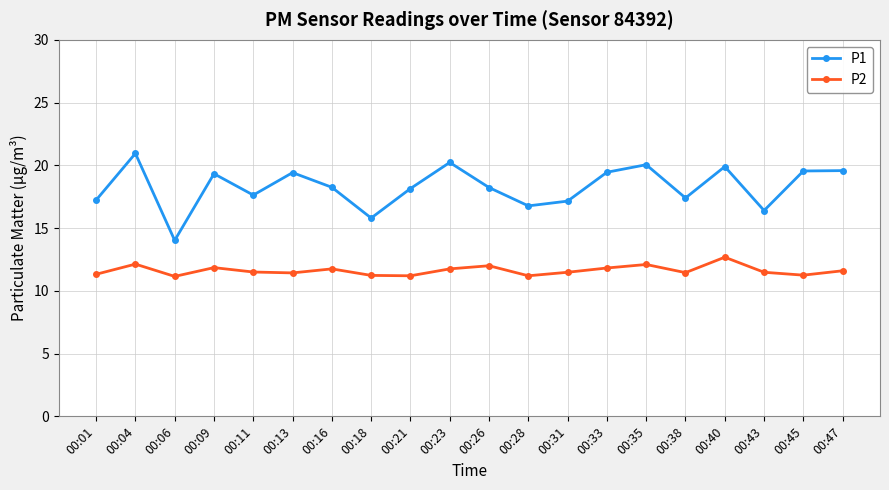

Does the chart display data point markers on the line(s)?

Yes